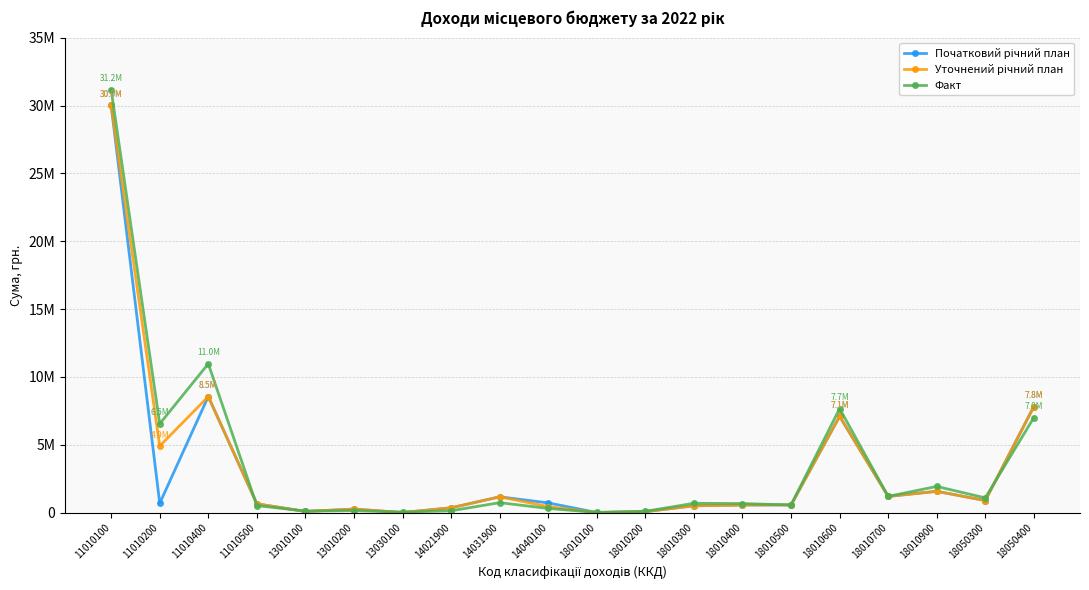

Reading right to left, list all the values displayed in this chart.

Початковий річний план: 18050400=7815471	18050300=885856	18010900=1564751	18010700=1187406	18010600=7089795	18010500=562310	18010400=554256	18010300=498960	18010200=66055	18010100=2274	14040100=709660	14031900=1158970	14021900=347370	13030100=1680	13010200=253500	13010100=79800	11010500=641675	11010400=8548820	11010200=682880	11010100=30009851
Уточнений річний план: 18050400=7815471	18050300=885856	18010900=1564751	18010700=1187406	18010600=7089795	18010500=562310	18010400=554256	18010300=498960	18010200=66055	18010100=2274	14040100=436360	14031900=1158970	14021900=347370	13030100=1680	13010200=253500	13010100=79800	11010500=641675	11010400=8548820	11010200=4900680	11010100=30009851
Факт: 18050400=7002079	18050300=1079794	18010900=1923817	18010700=1191282	18010600=7660621	18010500=554912	18010400=661828	18010300=682330	18010200=89755	18010100=8792	14040100=301849	14031900=727890	14021900=130135	13030100=29371	13010200=140701	13010100=107947	11010500=512235	11010400=10966688	11010200=6541052	11010100=31159687